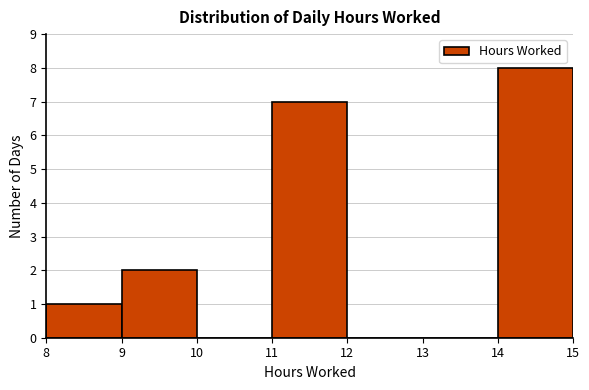

Reading left to right, list every bar in this chart as the range it spans on the x-axis followed by its height. The values are not printed on the chart, so give them approximately, as read against the axis.

8 to 9: 1
9 to 10: 2
10 to 11: 0
11 to 12: 7
12 to 13: 0
13 to 14: 0
14 to 15: 8